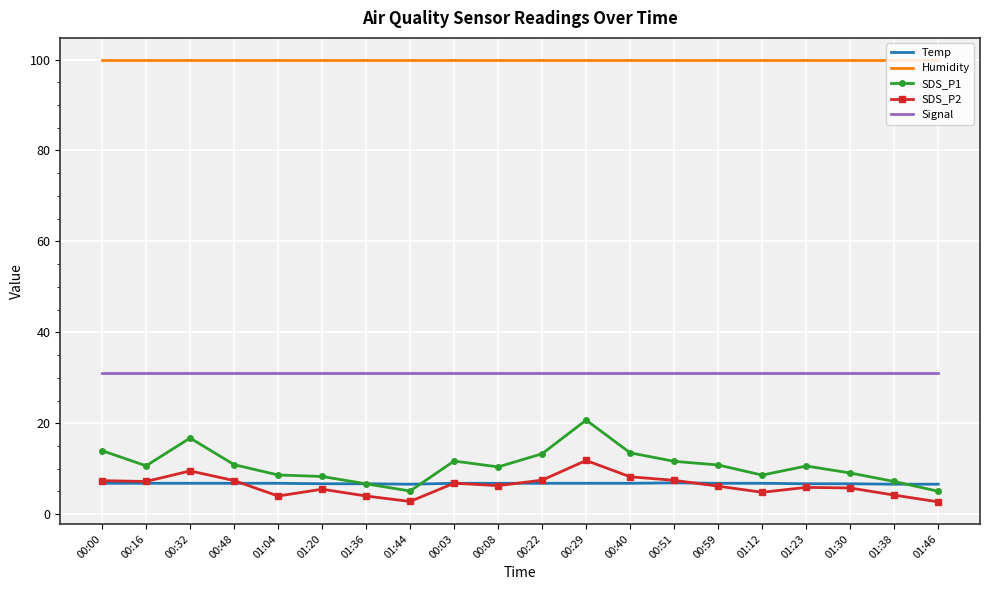

List the series in order of their peak value, lowest first.

Temp, SDS_P2, SDS_P1, Signal, Humidity